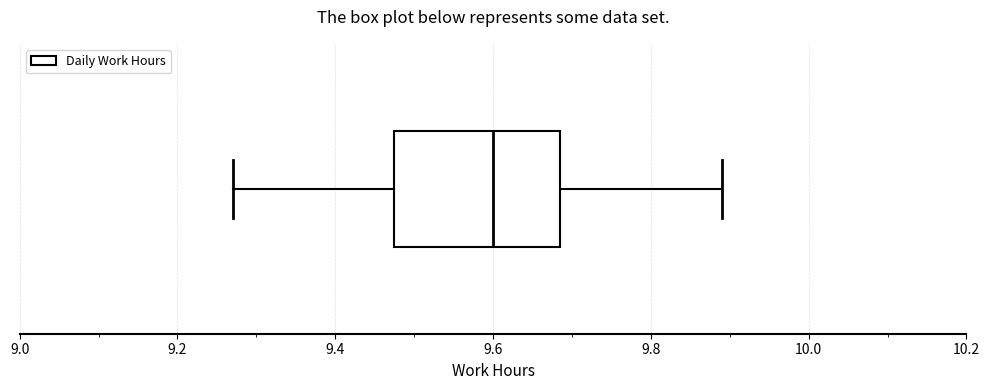

Read this box plot against the x-axis: the position of the median line, the range covered by the box, and the ends of both whiskers. The values are not printed on the chart, so give them approximately, as read against the axis.

median 9.60, box 9.48 to 9.68, whiskers 9.28 to 9.90